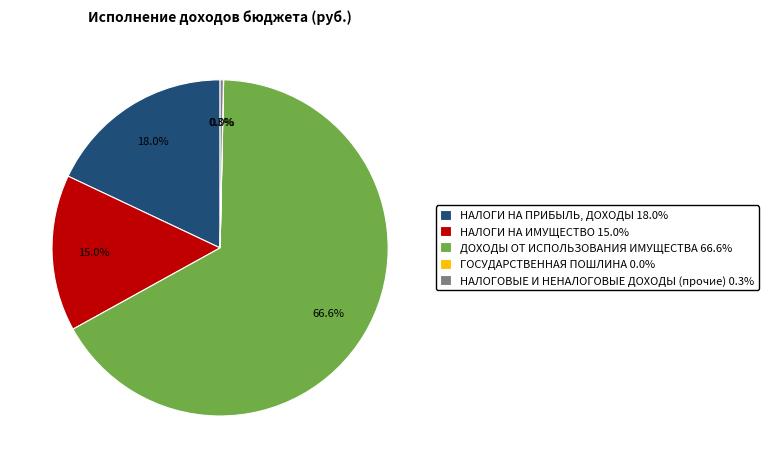

Which slice represents more than half of the pie?

ДОХОДЫ ОТ ИСПОЛЬЗОВАНИЯ ИМУЩЕСТВА 66.6%